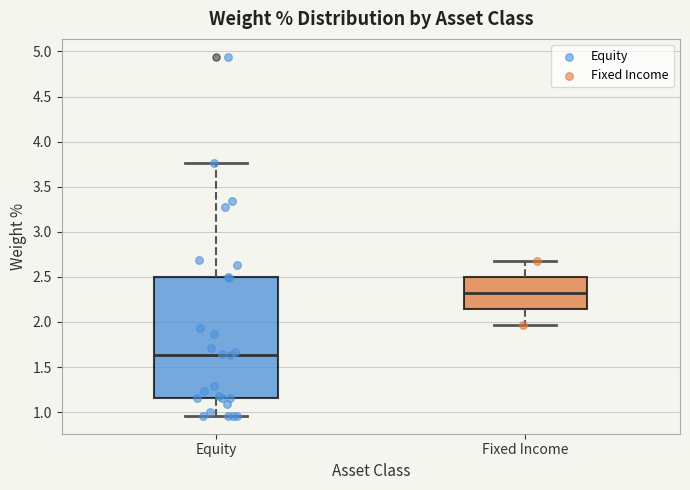

Which box's median line is the highest?

Fixed Income